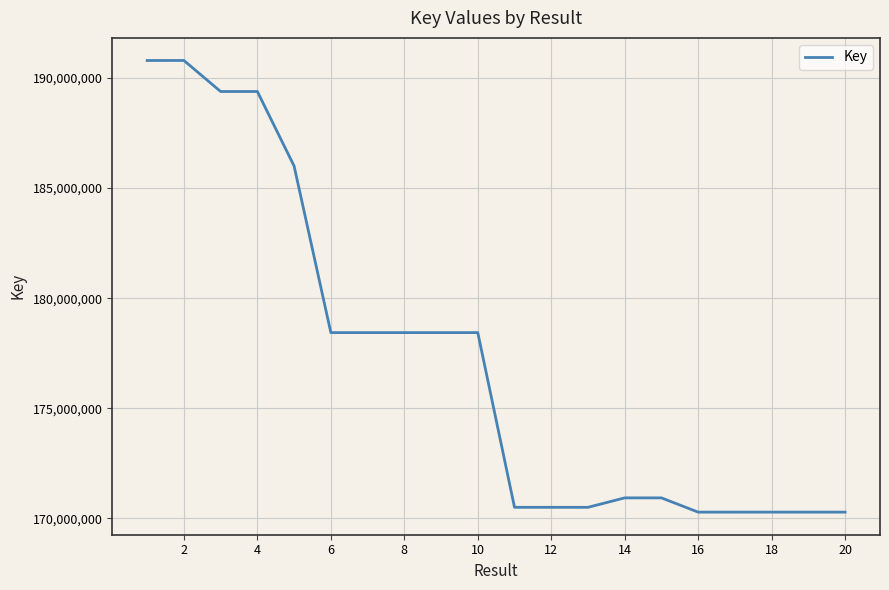

What is the greatest value displayed?

190790491